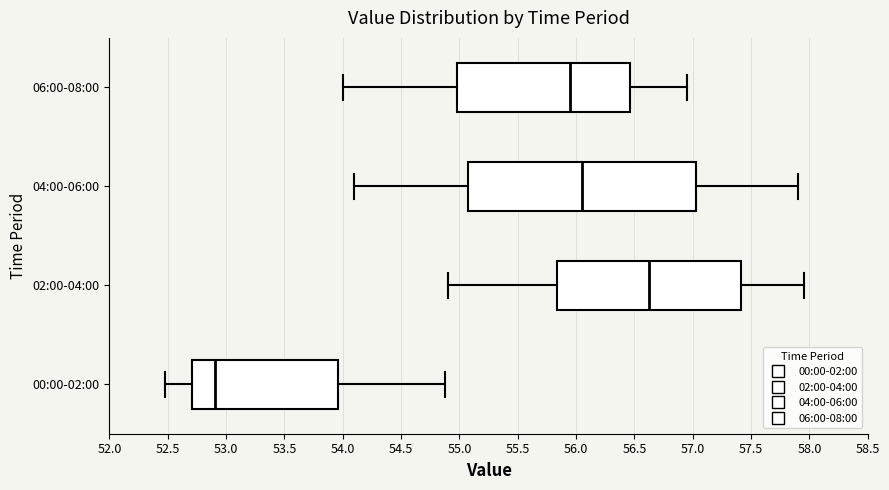

Which box is the widest, from its left edge to its right edge?

04:00-06:00